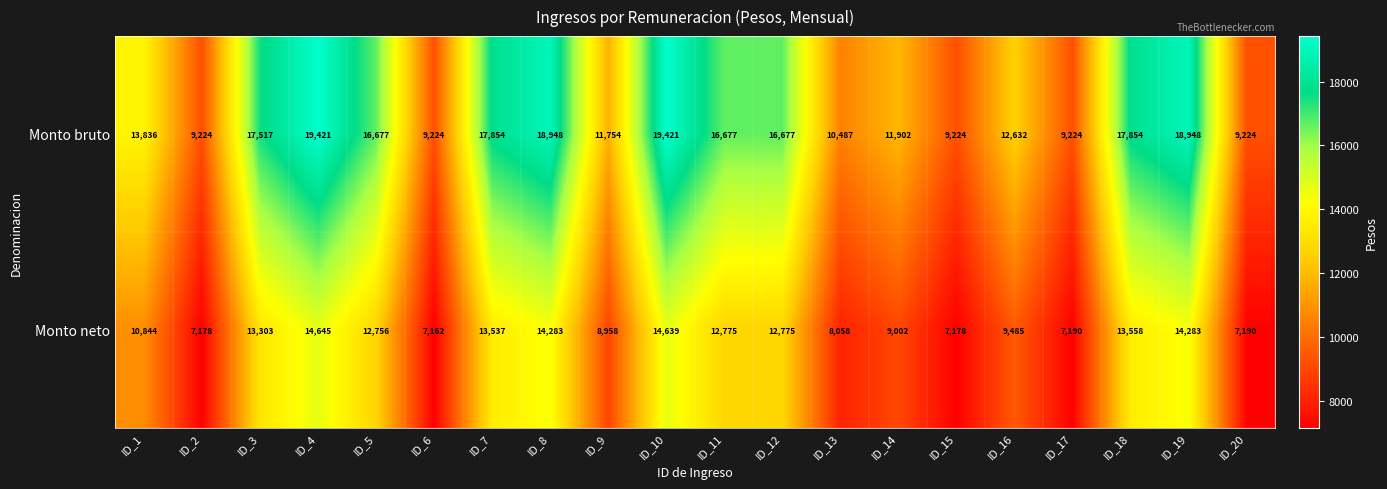

Which series has the widest spread of values?

Monto bruto